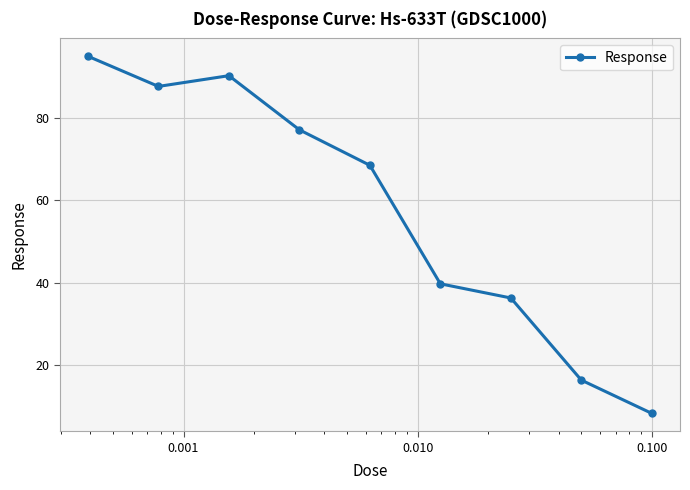

What is the difference between the second highest and second lowest values?

73.8